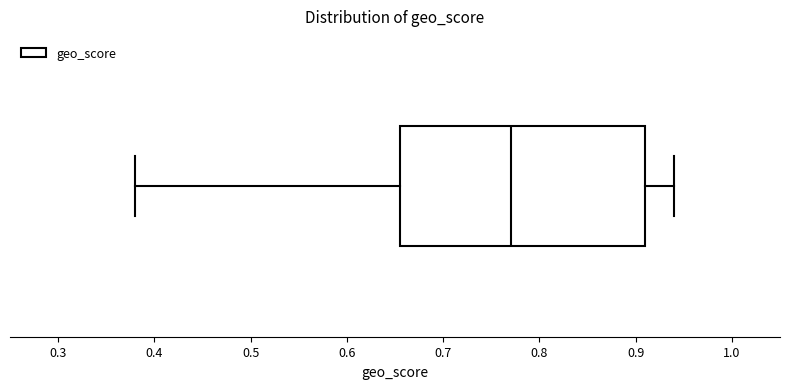

Read this box plot against the x-axis: the position of the median line, the range covered by the box, and the ends of both whiskers. The values are not printed on the chart, so give them approximately, as read against the axis.

median 0.77, box 0.66 to 0.91, whiskers 0.38 to 0.94